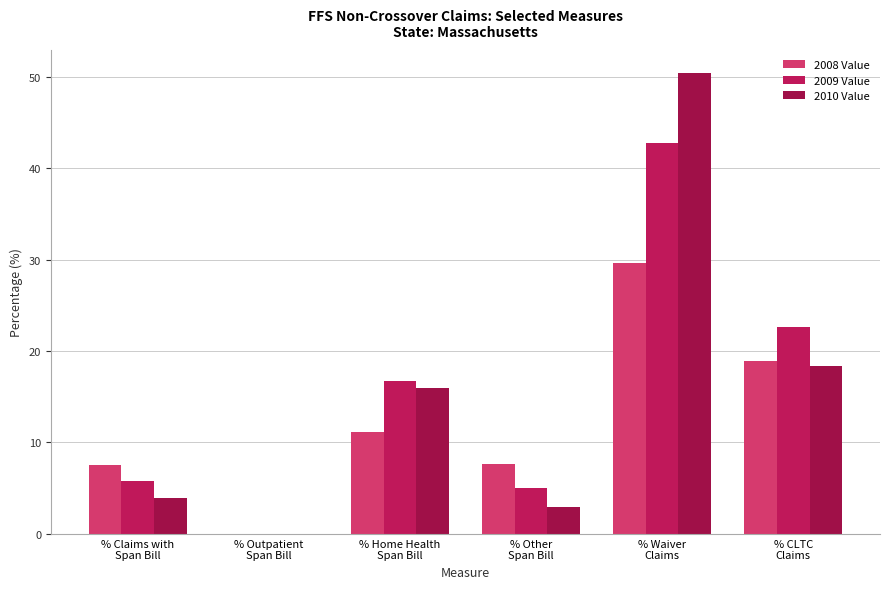

How many groups of bars are there?

6